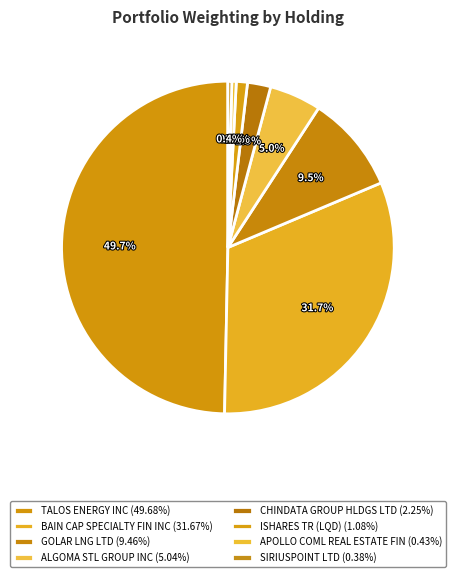

True or false: GOLAR LNG LTD accounts for 1% of the total.

False